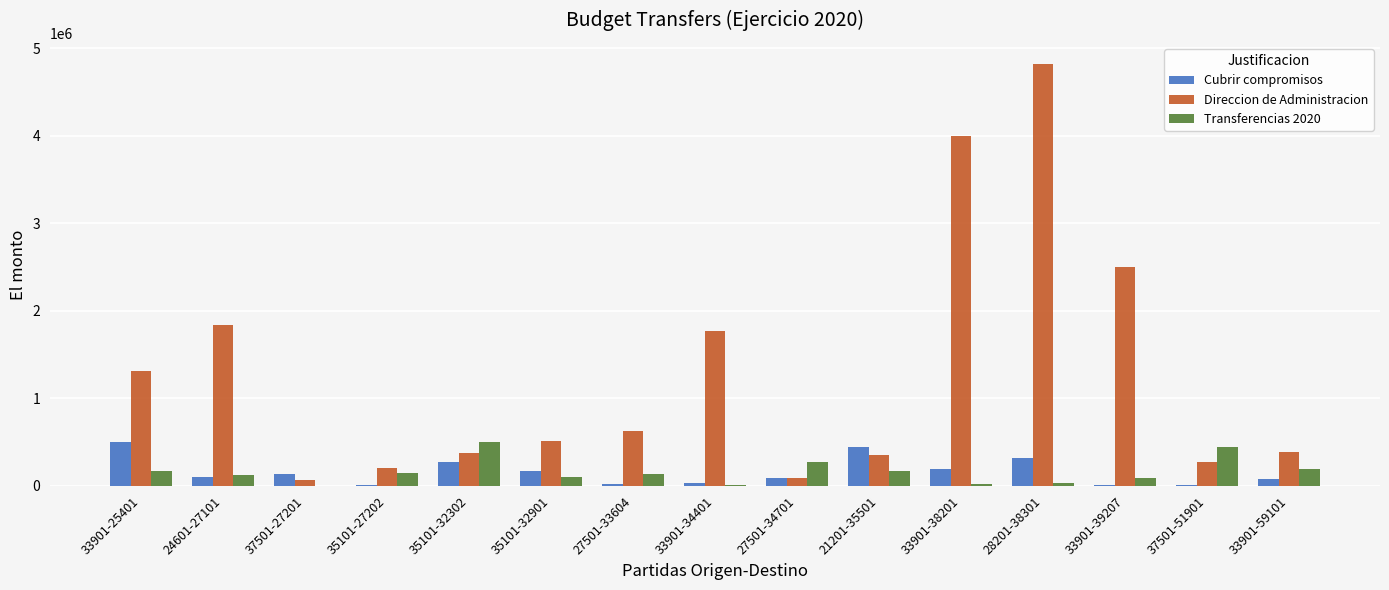

Which series has the widest spread of values?

Direccion de Administracion